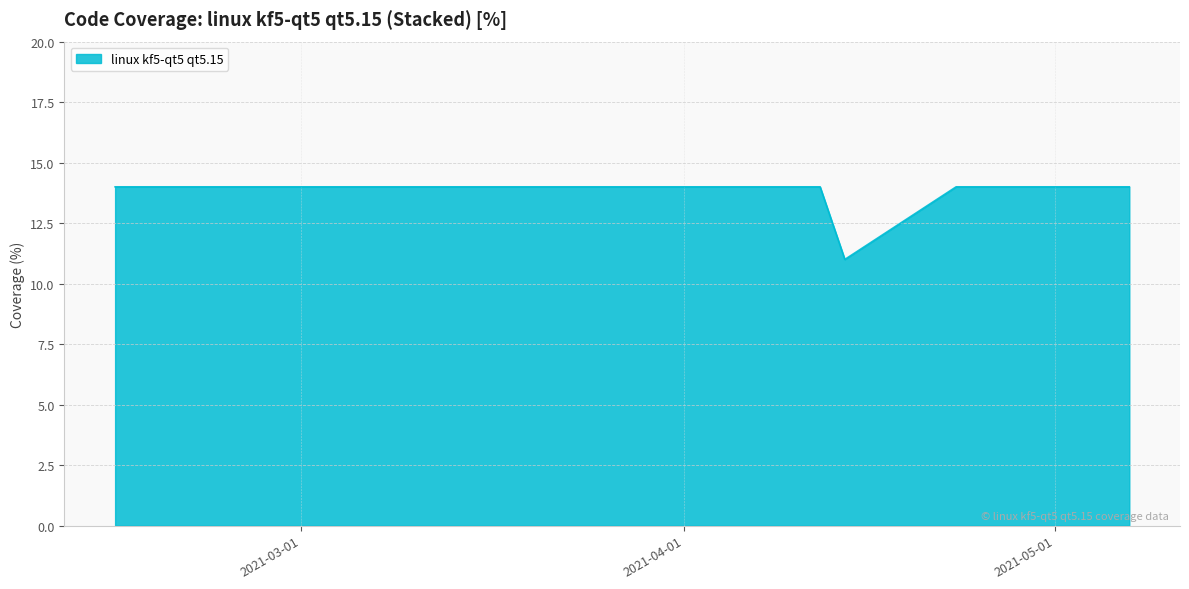

What is the greatest value displayed?

14